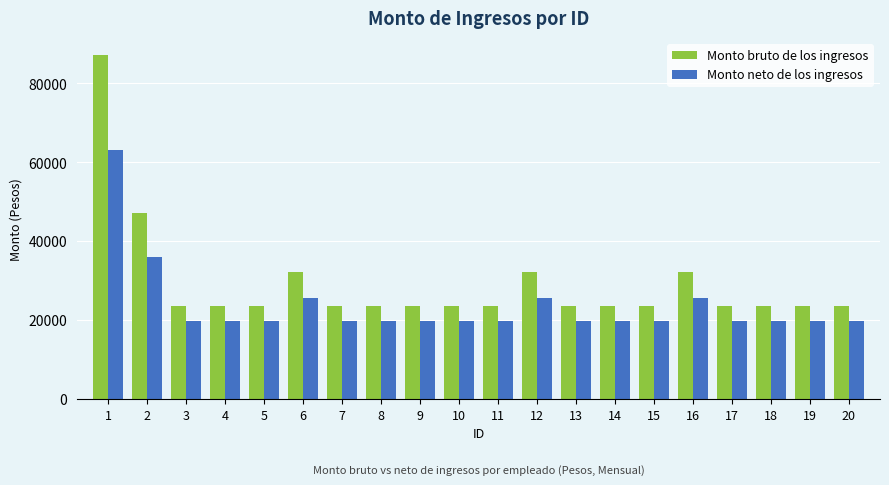

Rank the series by their maximum value, from lowest to highest.

Monto neto de los ingresos, Monto bruto de los ingresos